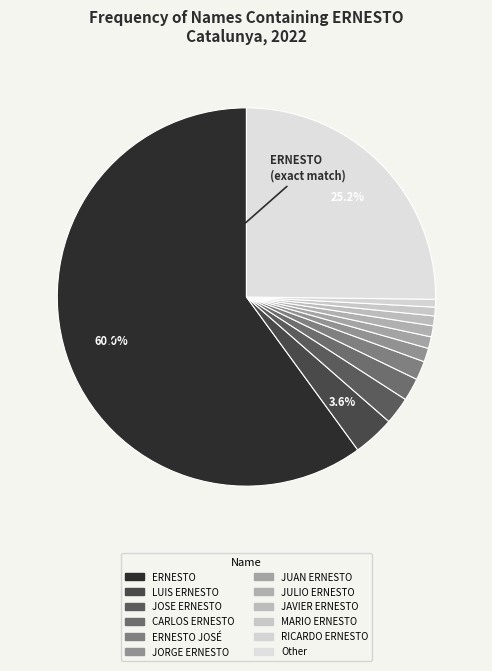

Which slice represents more than half of the pie?

ERNESTO